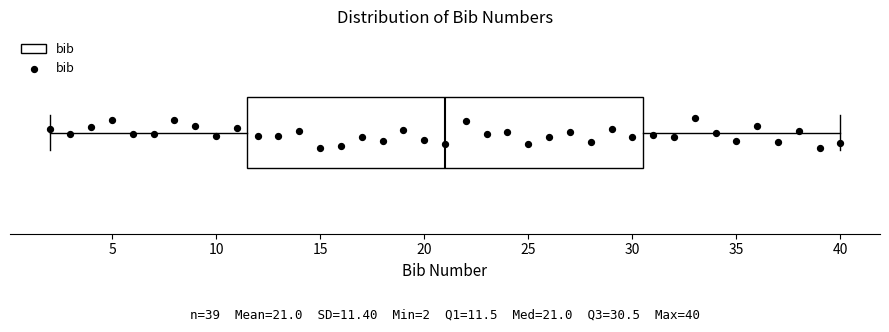

Read this box plot against the x-axis: the position of the median line, the range covered by the box, and the ends of both whiskers. The values are not printed on the chart, so give them approximately, as read against the axis.

median 21.0, box 11.5 to 30.5, whiskers 2.0 to 40.0